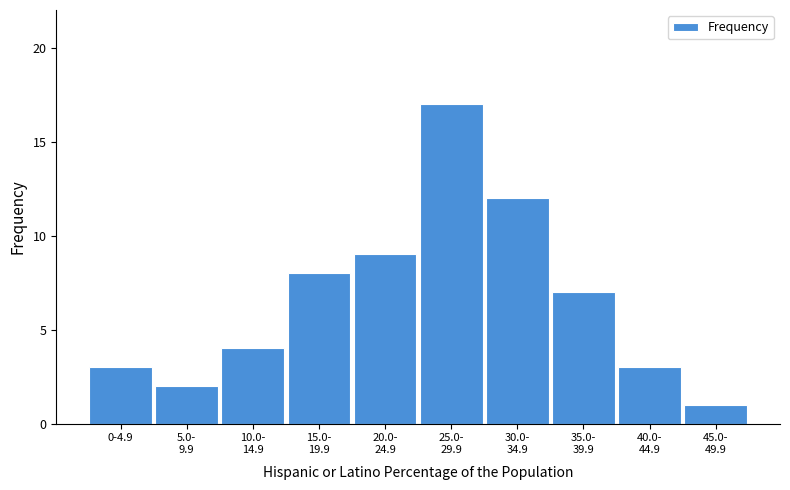

Reading left to right, extract all data points from this chart.

3	2	4	8	9	17	12	7	3	1